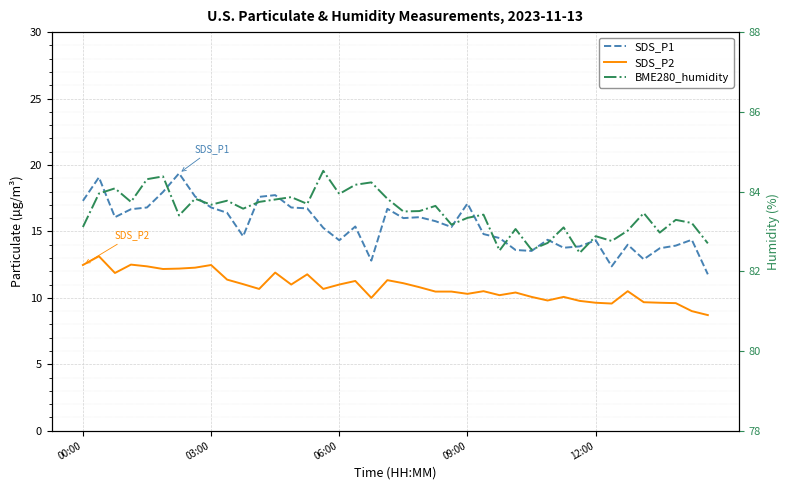

Reading left to right, extract all data points from this chart.

SDS_P1: 17.3	19.1	16.1	16.7	16.8	18.0	19.4	17.6	16.8	16.4	14.6	17.6	17.7	16.8	16.7	15.3	14.3	15.4	12.8	16.7	16.0	16.1	15.8	15.3	17.1	14.8	14.5	13.6	13.5	14.4	13.8	13.9	14.3	12.4	14.0	12.9	13.7	13.9	14.4	11.8
SDS_P2: 12.5	13.1	11.9	12.5	12.4	12.2	12.2	12.3	12.5	11.4	11.0	10.7	11.9	11.0	11.8	10.7	11.0	11.3	10.0	11.3	11.1	10.8	10.5	10.5	10.3	10.5	10.2	10.4	10.1	9.8	10.1	9.8	9.6	9.6	10.5	9.7	9.6	9.6	9.0	8.7
BME280_humidity: 83.1	84.0	84.1	83.7	84.3	84.4	83.4	83.8	83.7	83.8	83.6	83.7	83.8	83.9	83.7	84.5	83.9	84.2	84.2	83.8	83.5	83.5	83.6	83.2	83.3	83.4	82.5	83.1	82.5	82.7	83.1	82.5	82.9	82.8	83.0	83.5	83.0	83.3	83.2	82.7